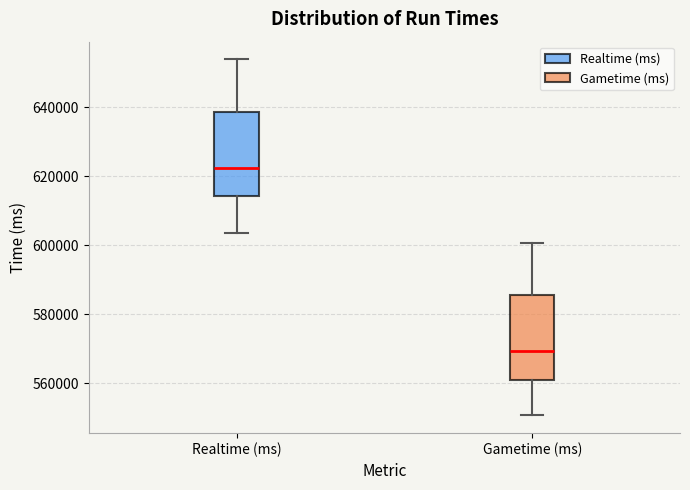

Which box has the highest median line?

Realtime (ms)